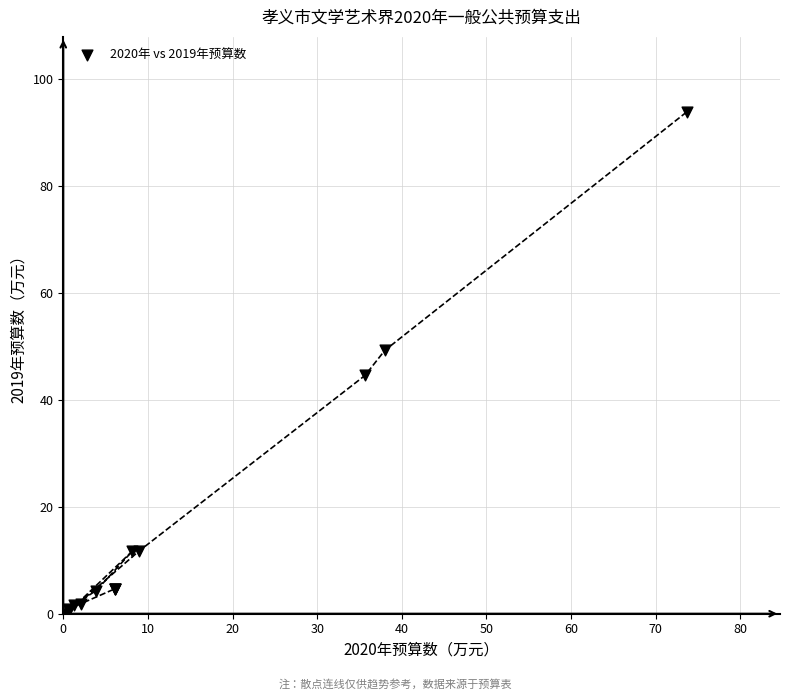

What Y value in the scatter plot is closest to 46?

44.6